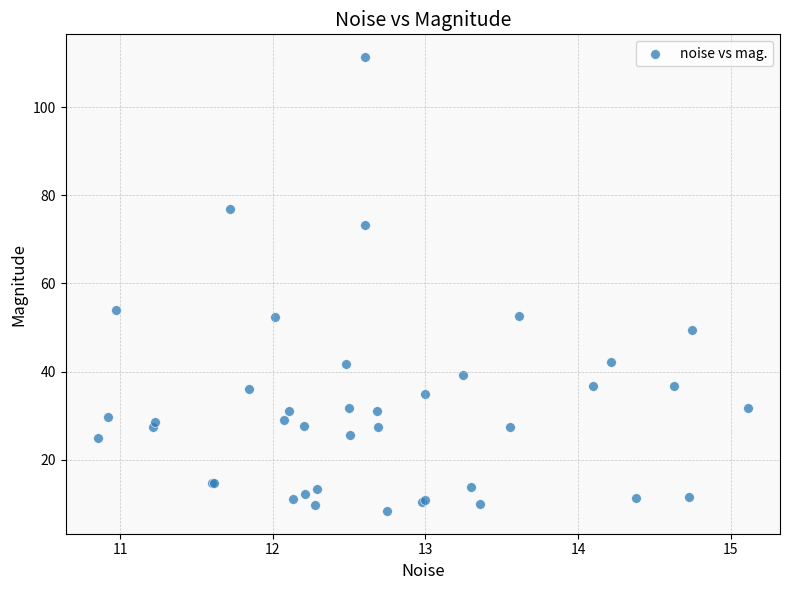

What Y value in the scatter plot is closest to 59?

54.0